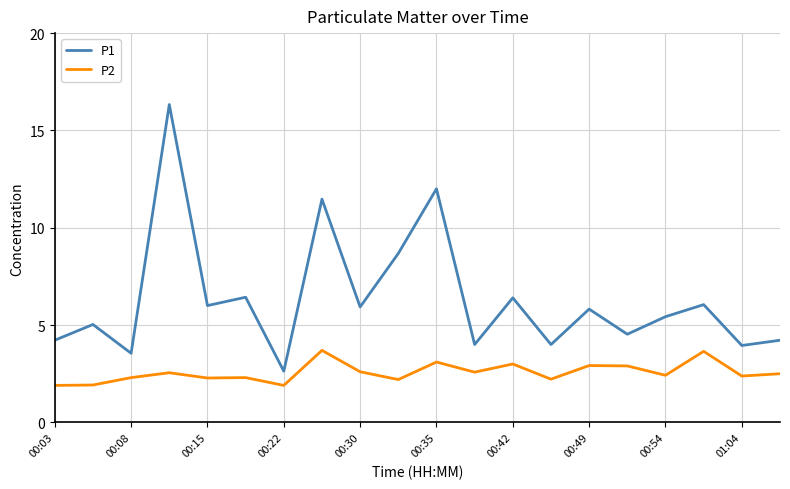

Rank the series by their maximum value, from highest to lowest.

P1, P2